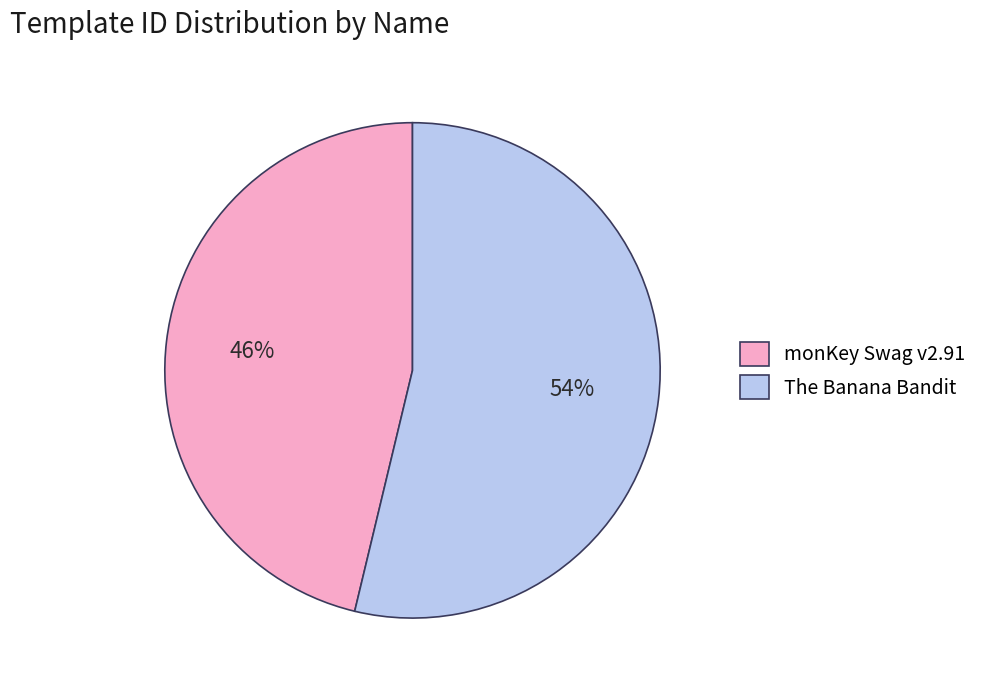

What is the smallest slice in the pie chart?

monKey Swag v2.91